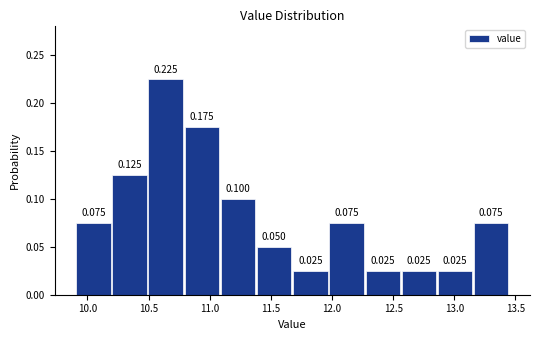

How tall is the bar that spans 11.70 to 11.95 on the x-axis? The bar edges are not printed on the chart, so give them approximately, as read against the axis.

0.025